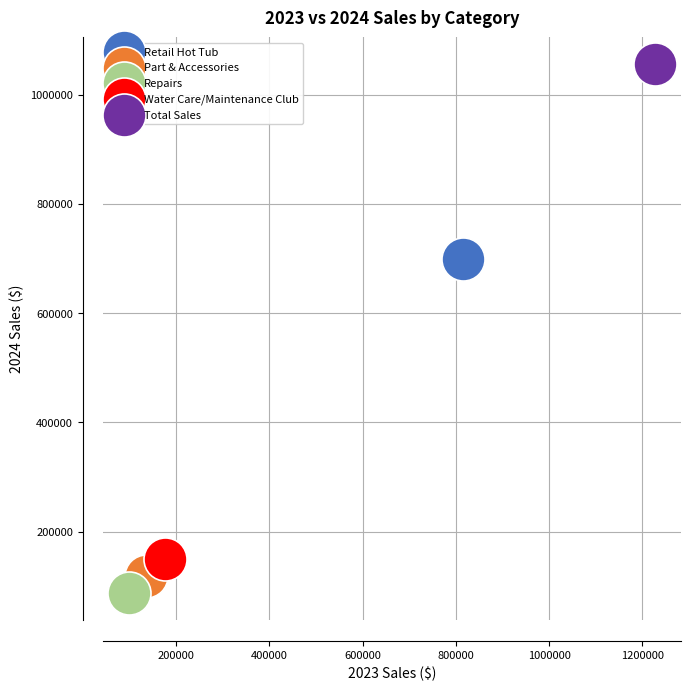

Which series reaches the minimum Y coordinate?

Repairs